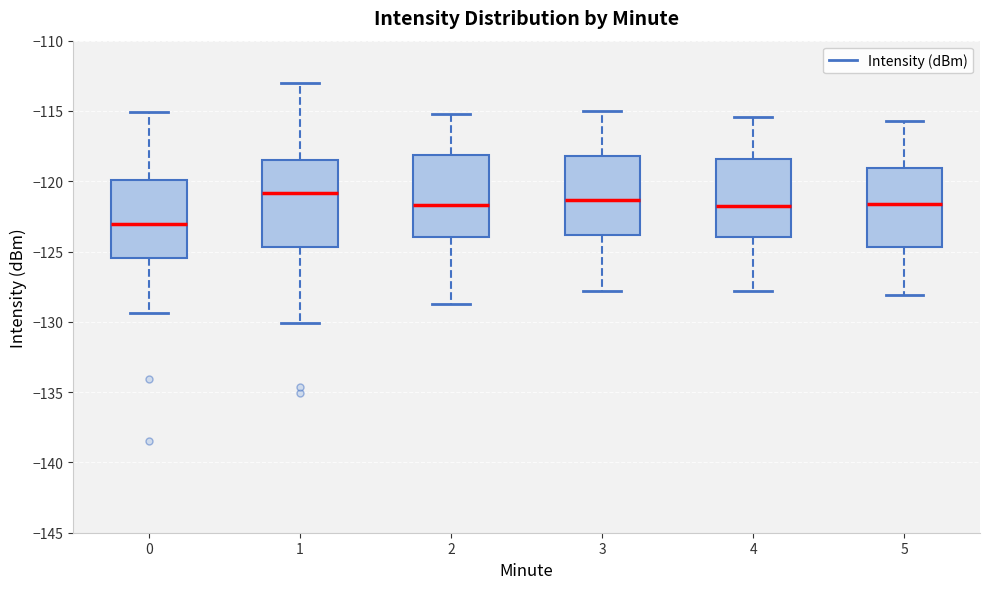

Reading left to right, transcribe this box plot: for each box, give where its median line is, the range the box spans, and where its two whiskers end, as read against the y-axis. The values are not printed on the chart, so give them approximately, as read against the axis.

0: median -123.0, box -125.5 to -120.0, whiskers -129.5 to -115.0
1: median -121.0, box -124.5 to -118.5, whiskers -130.0 to -113.0
2: median -121.5, box -124.0 to -118.0, whiskers -128.5 to -115.0
3: median -121.5, box -124.0 to -118.0, whiskers -128.0 to -115.0
4: median -121.5, box -124.0 to -118.5, whiskers -128.0 to -115.5
5: median -121.5, box -124.5 to -119.0, whiskers -128.0 to -115.5